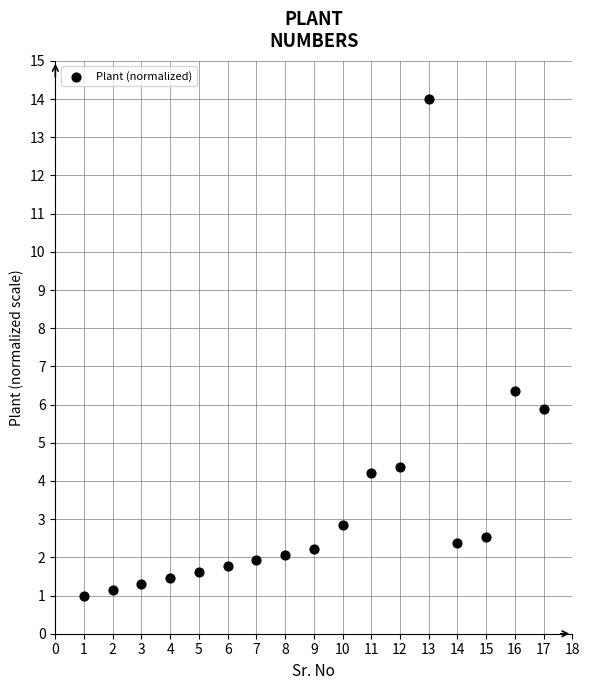

What is the range of Y values (max minus min)?

13.0